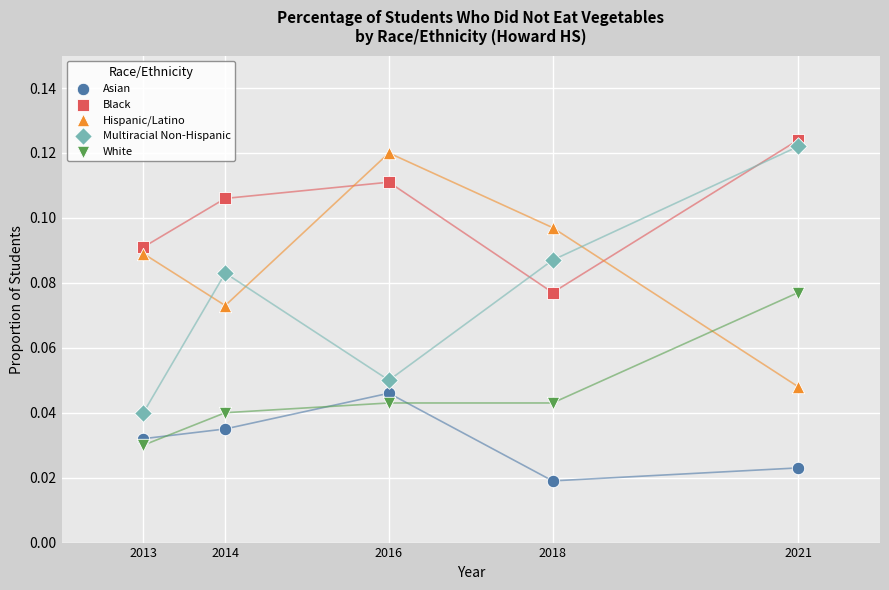

Across all data points, what is the range of X values (max minus min)?

8.0